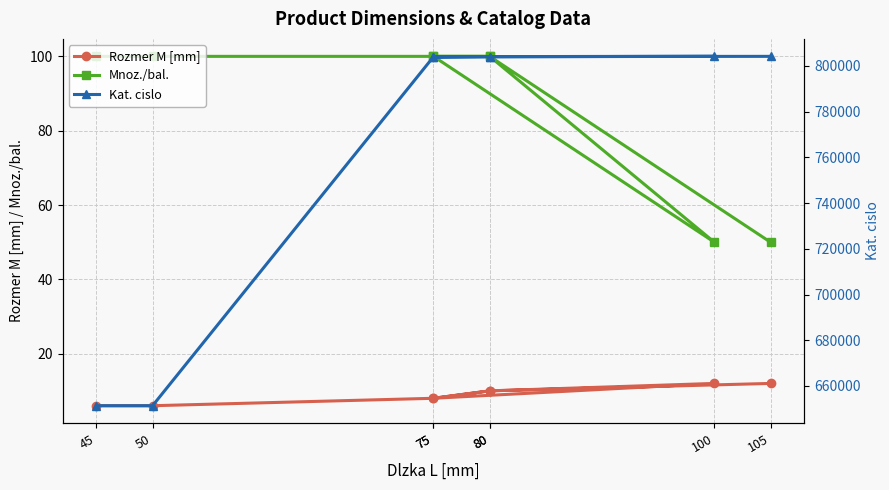

Reading left to right, list all the values displayed in this chart.

Rozmer M [mm]: 6	6	8	10	12	8	10	12
Mnoz./bal.: 100	100	100	100	50	100	100	50
Kat. cislo: 651351	651352	804000	804100	804200	804001	804101	804201